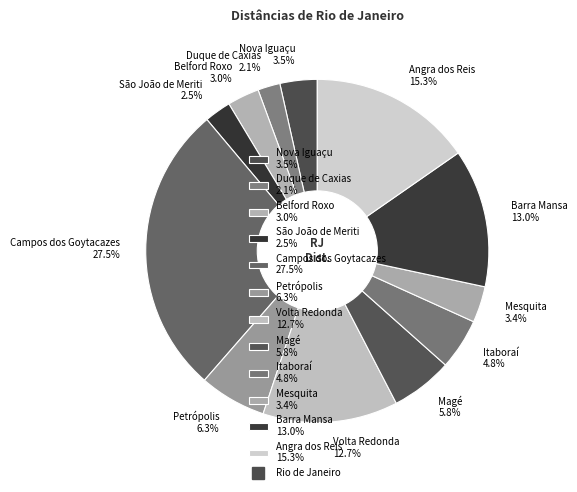

To the nearest percent, what is the difference between the largest and smallest slice percentages?

25%